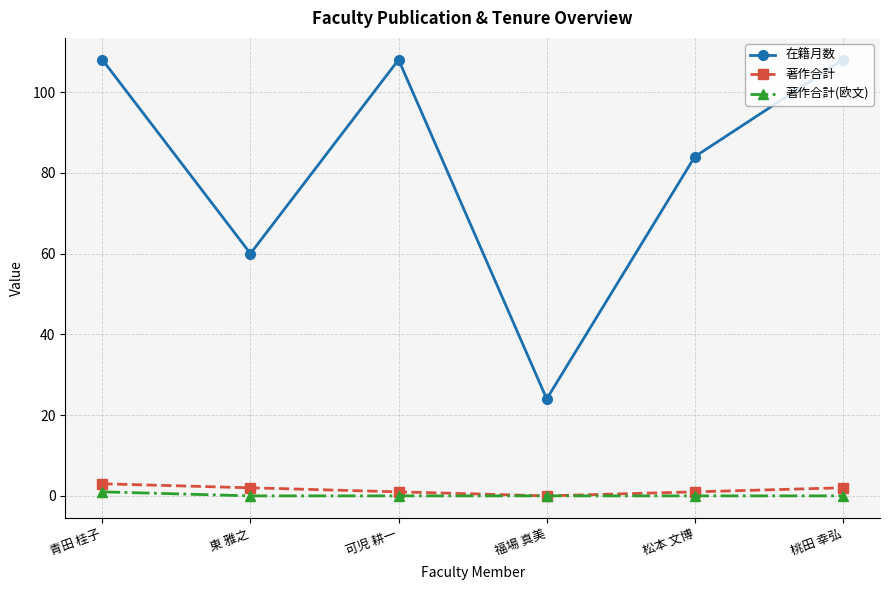

How many values in the 著作合計 series are below 2?

3